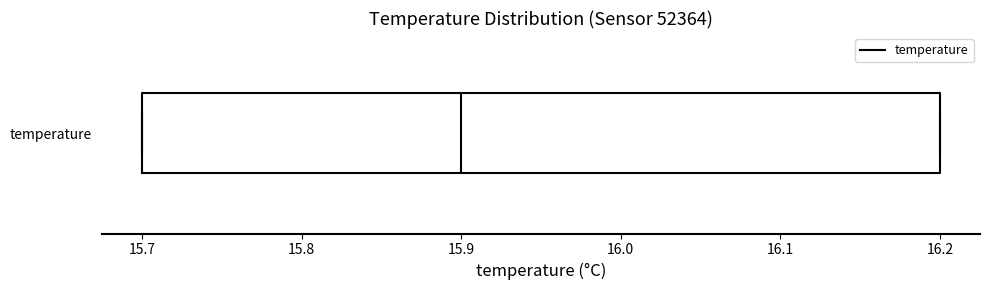

Where does the median line of the box for temperature sit on the x-axis? The values are not printed on the chart, so give them approximately, as read against the axis.

15.9